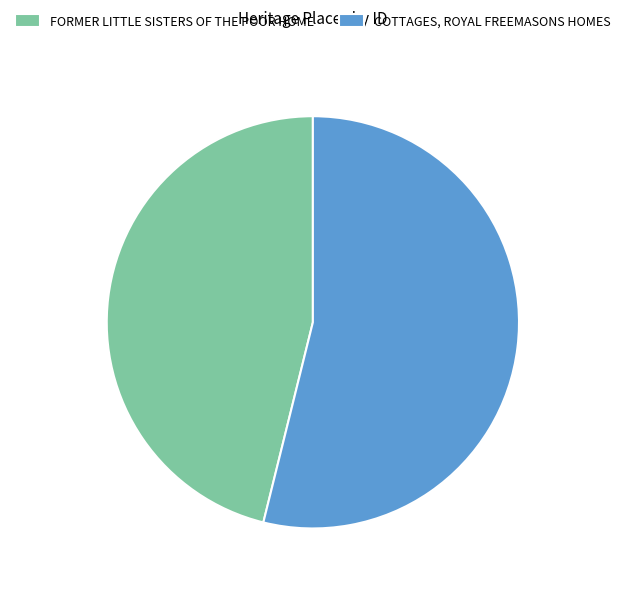

The FORMER LITTLE SISTERS OF THE POOR HOME slice represents 46% of the pie. True or false?

True